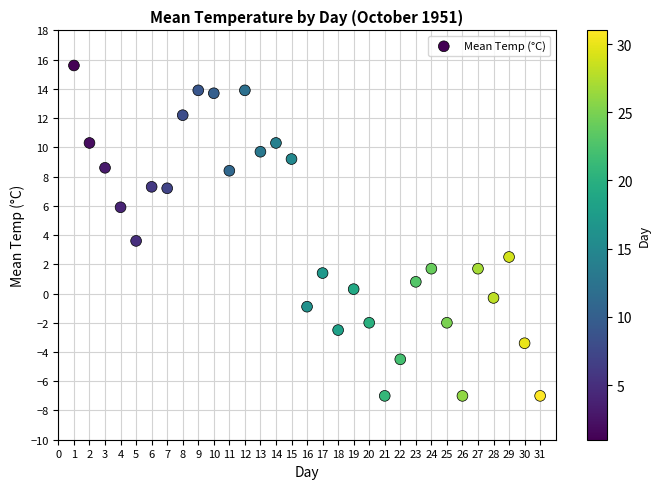

What Y value in the scatter plot is closest to 4?

3.6